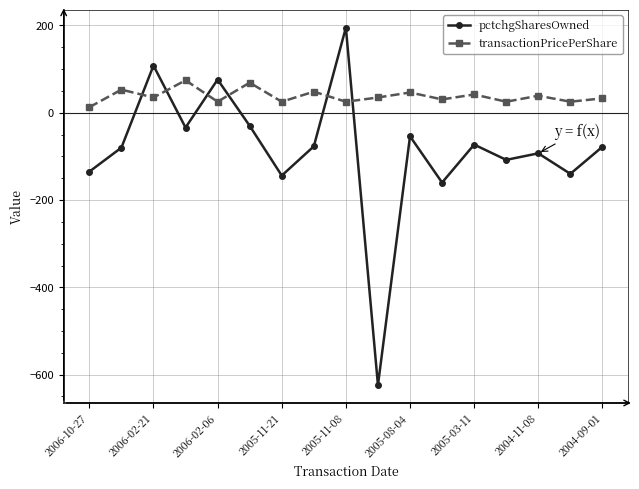

How many intersections are there between pctchgSharesOwned and transactionPricePerShare?

6